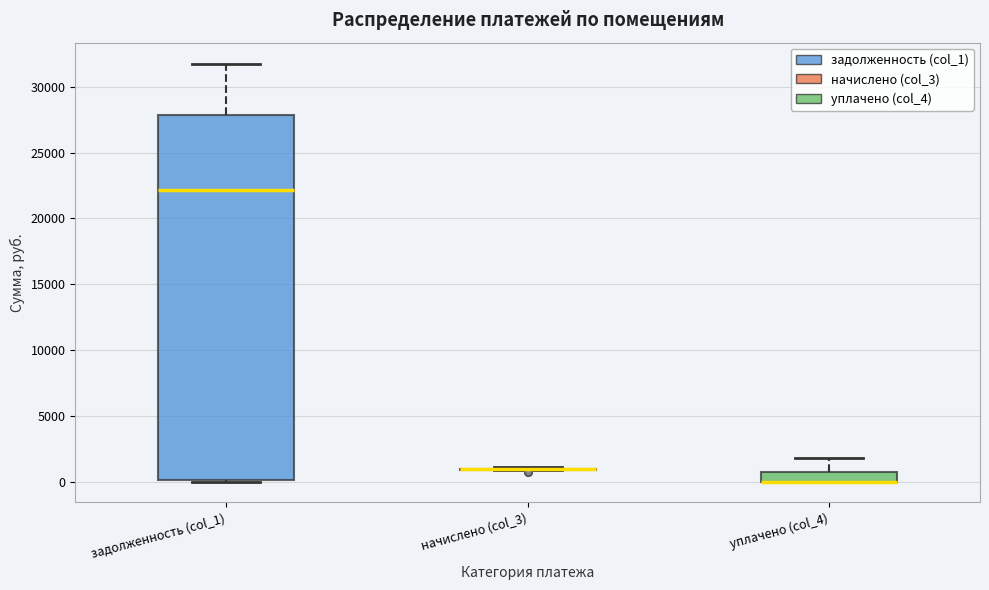

Comparing the boxes themselves (not the whiskers), which one is the tallest?

задолженность (col_1)